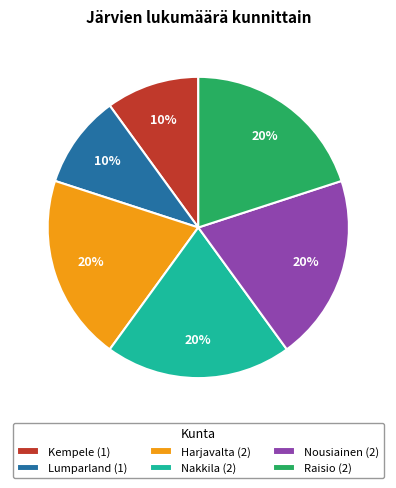

Is it true that Kempele is 24% of the pie?

False